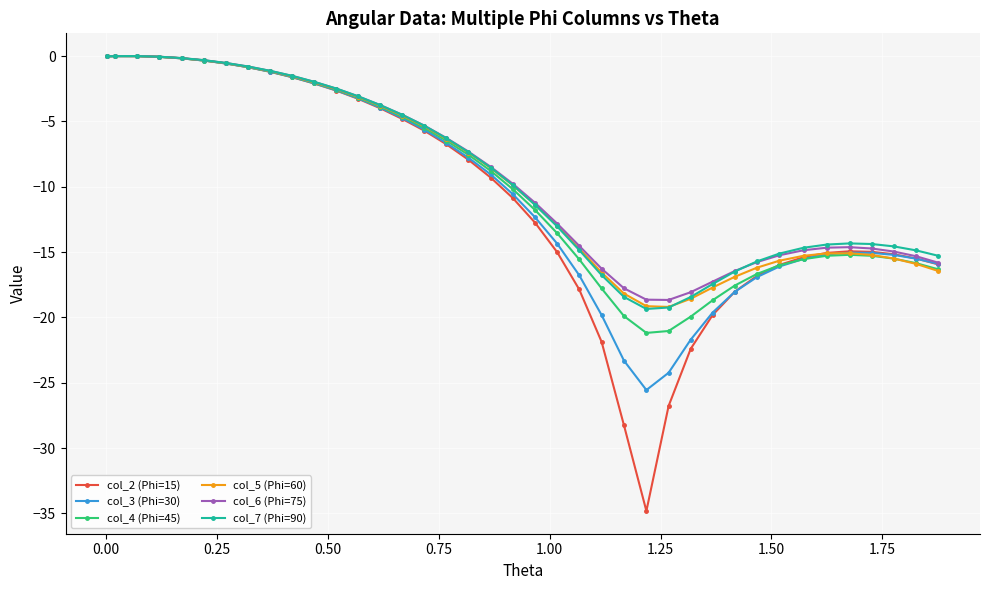

Does the chart display data point markers on the line(s)?

Yes